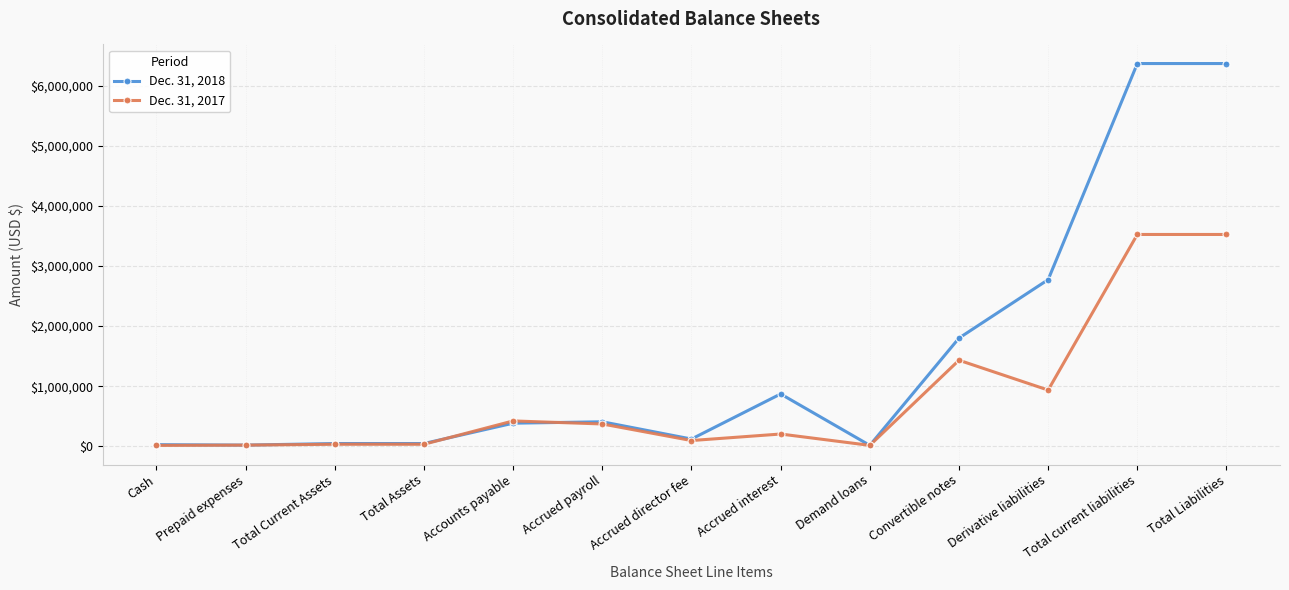

At how many categories does at least one series exceed 1982110?

3